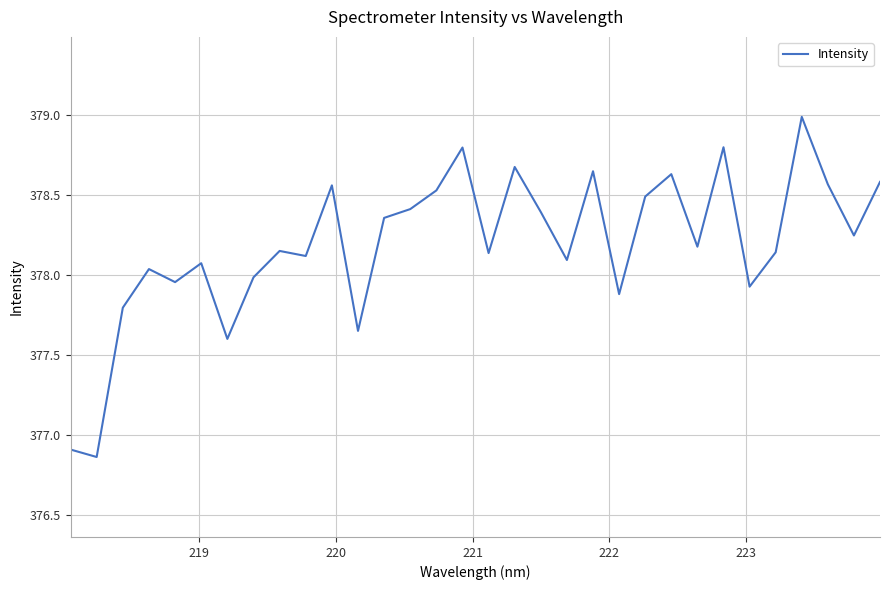

What is the greatest value displayed?

379.0